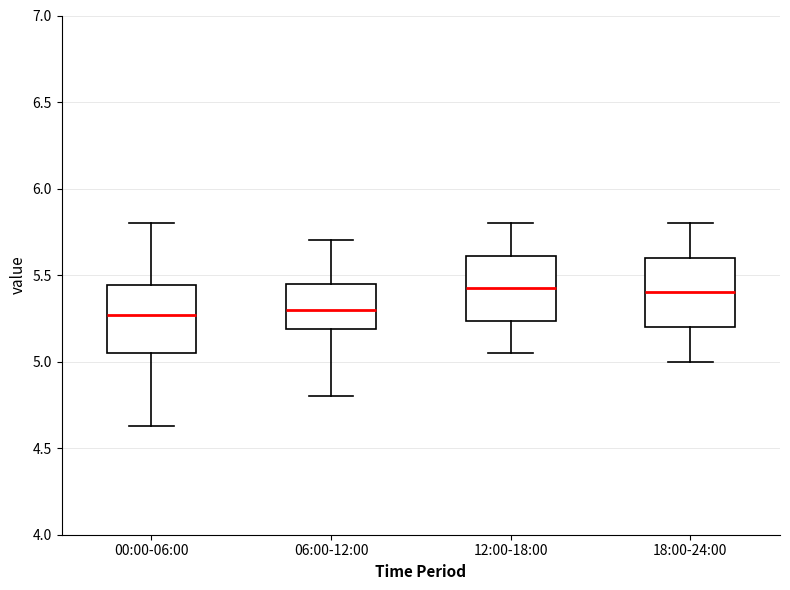

Reading left to right, transcribe this box plot: for each box, give where its median line is, the range the box spans, and where its two whiskers end, as read against the y-axis. The values are not printed on the chart, so give them approximately, as read against the axis.

00:00-06:00: median 5.25, box 5.05 to 5.45, whiskers 4.65 to 5.80
06:00-12:00: median 5.30, box 5.20 to 5.45, whiskers 4.80 to 5.70
12:00-18:00: median 5.45, box 5.25 to 5.60, whiskers 5.05 to 5.80
18:00-24:00: median 5.40, box 5.20 to 5.60, whiskers 5.00 to 5.80